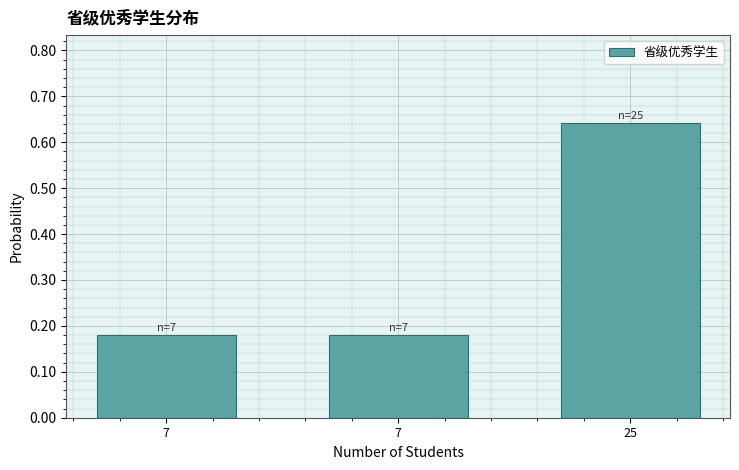

Count the number of data series in this chart.

1